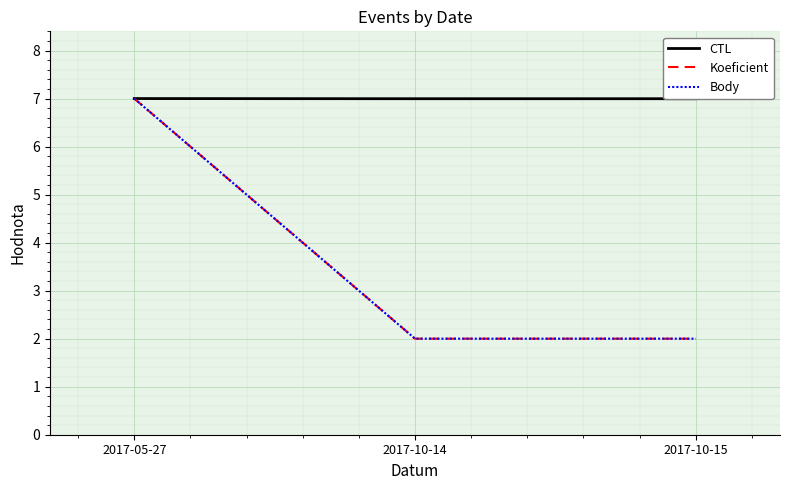

Which category has the highest value in the CTL series?

2017-05-27